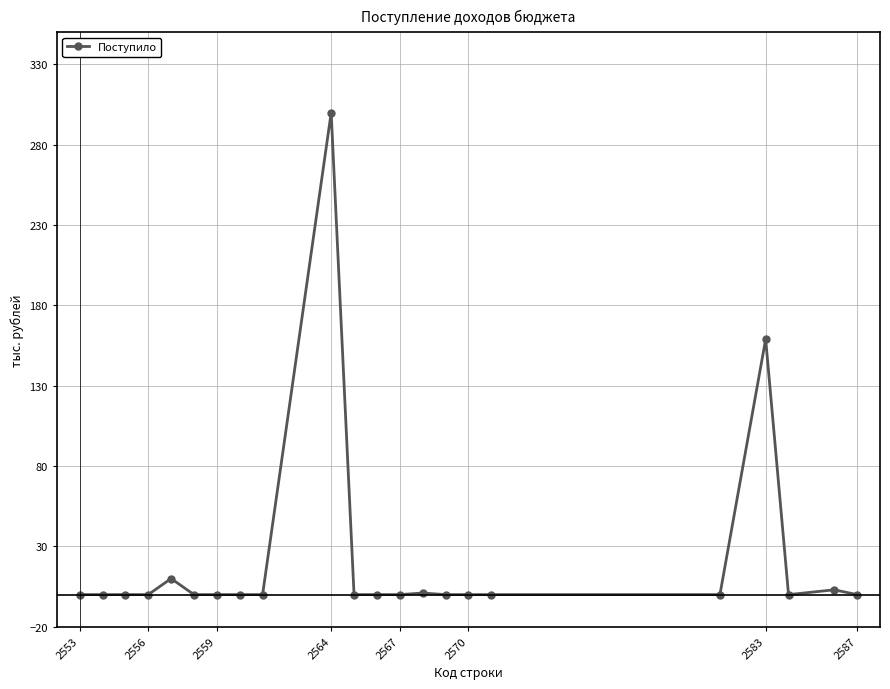

True or false: the data has more than 1 interior local peaks.

True